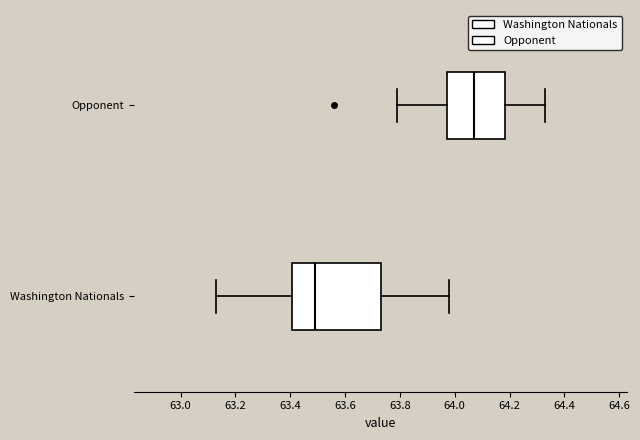

Comparing the boxes themselves (not the whiskers), which one is the widest?

Washington Nationals